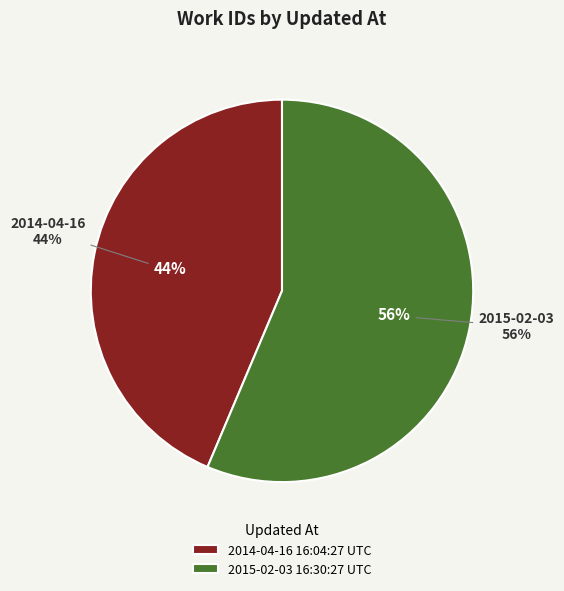

Is there a majority slice in this chart?

Yes